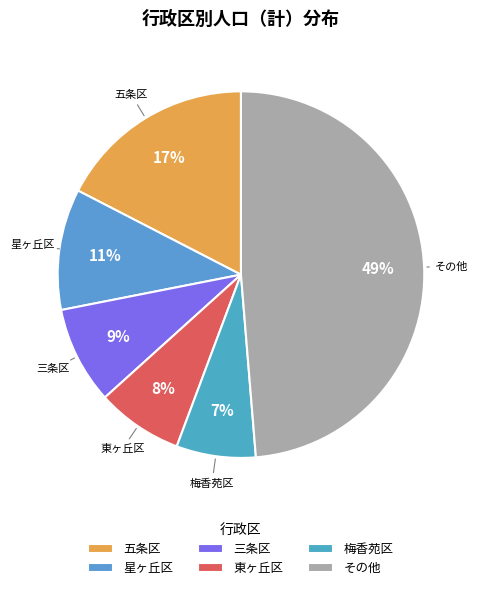

Approximately how many times larger is the value at 東ヶ丘区 compared to 梅香苑区?

1.1